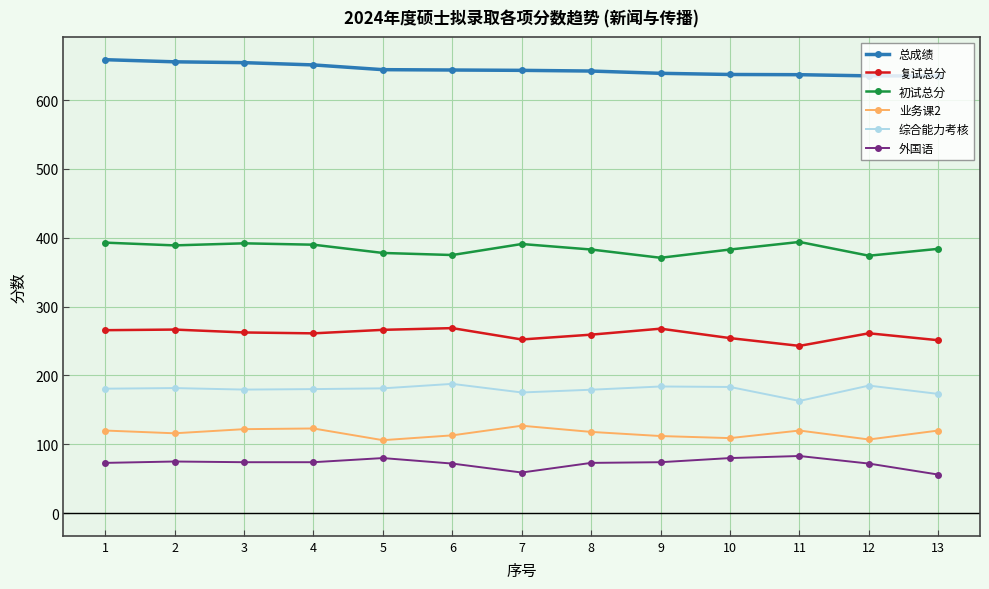

Is it true that 复试总分 equals 268.0 at 9?

True